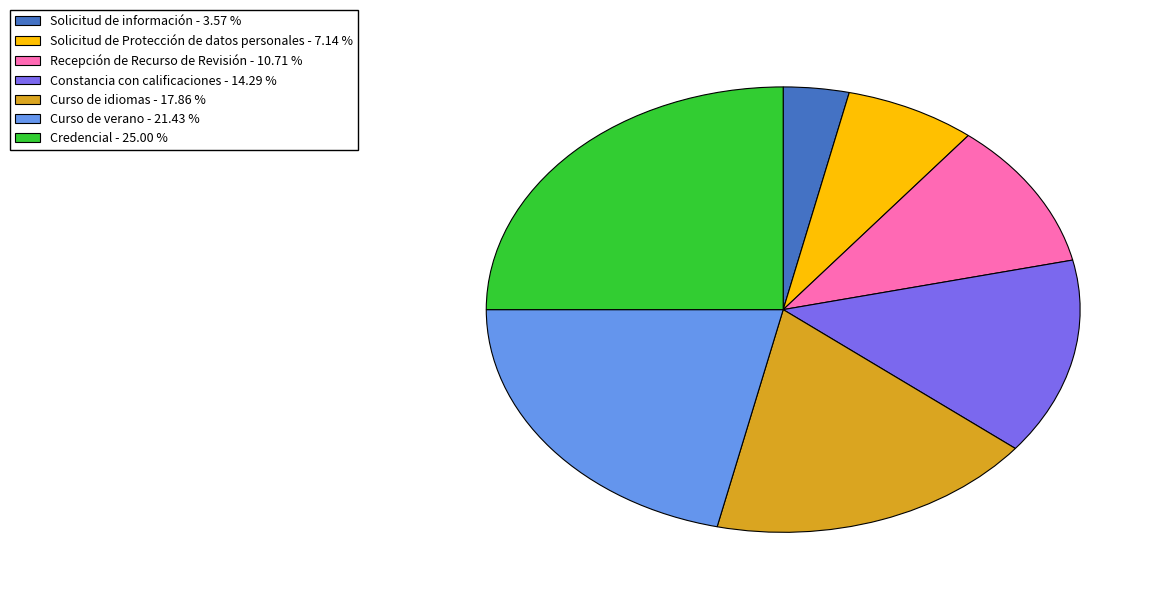

Is there a majority slice in this chart?

No